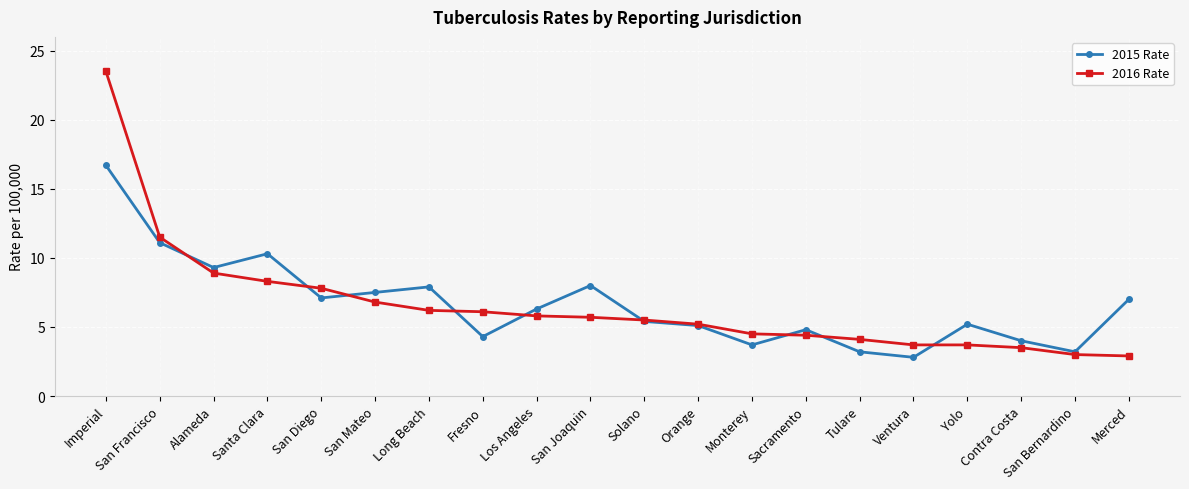

List the series in order of their peak value, highest first.

2016 Rate, 2015 Rate